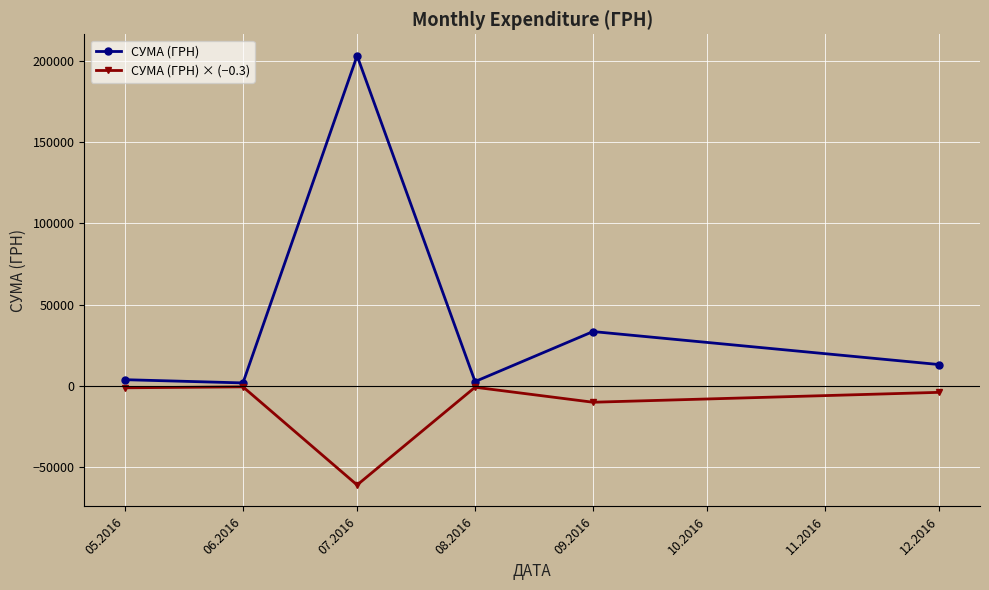

Does the chart display data point markers on the line(s)?

Yes